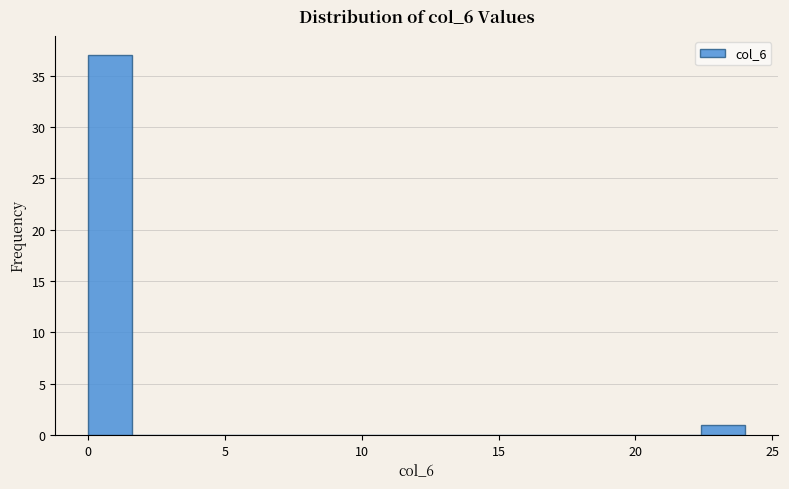

Around what value on the x-axis is the tallest bar? Give the approximate position of its centre, as read against the axis.

1.0